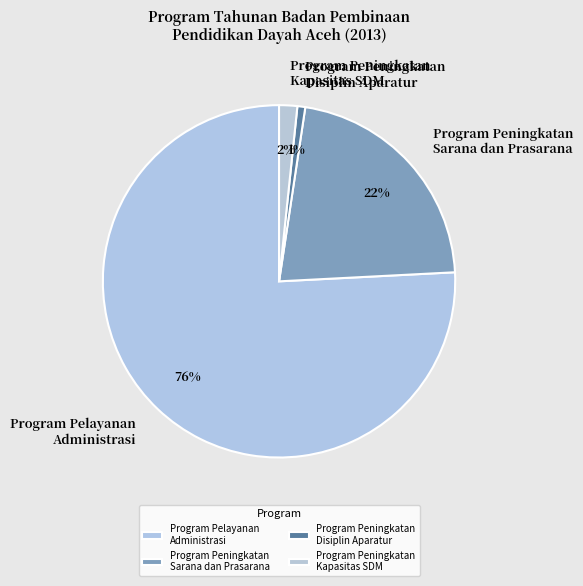

To the nearest percent, what is the combined percentage of Program Pelayanan Administrasi and Program Peningkatan Kapasitas SDM?

77%